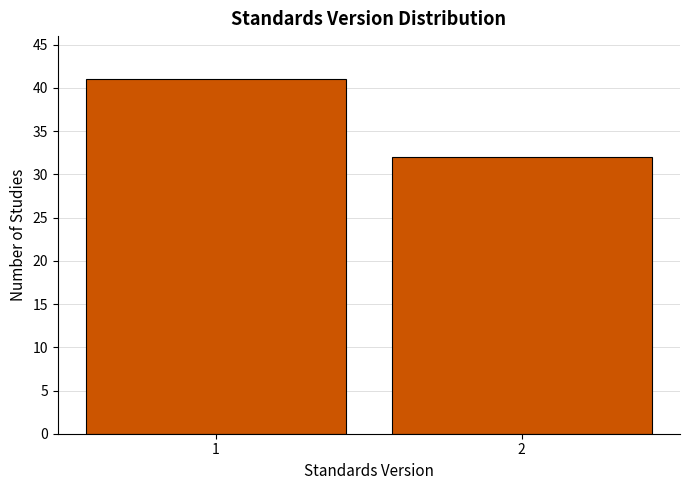

Reading left to right, extract all data points from this chart.

41	32